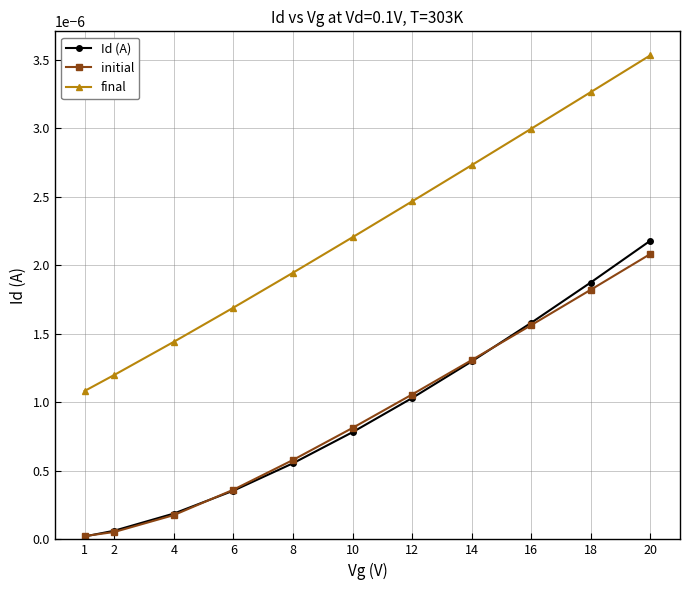

Which series has the widest spread of values?

final